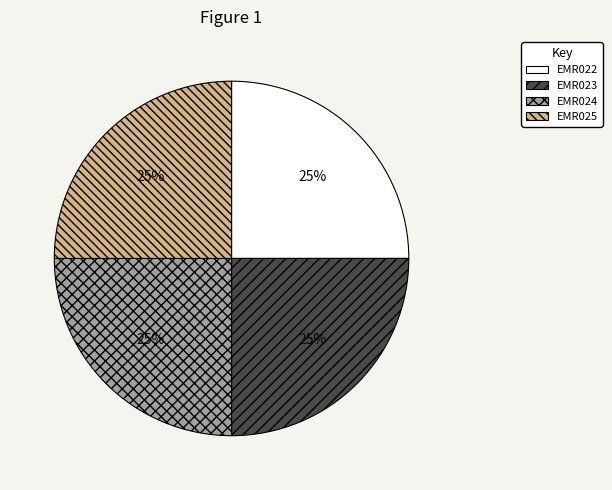

Is there a majority slice in this chart?

No